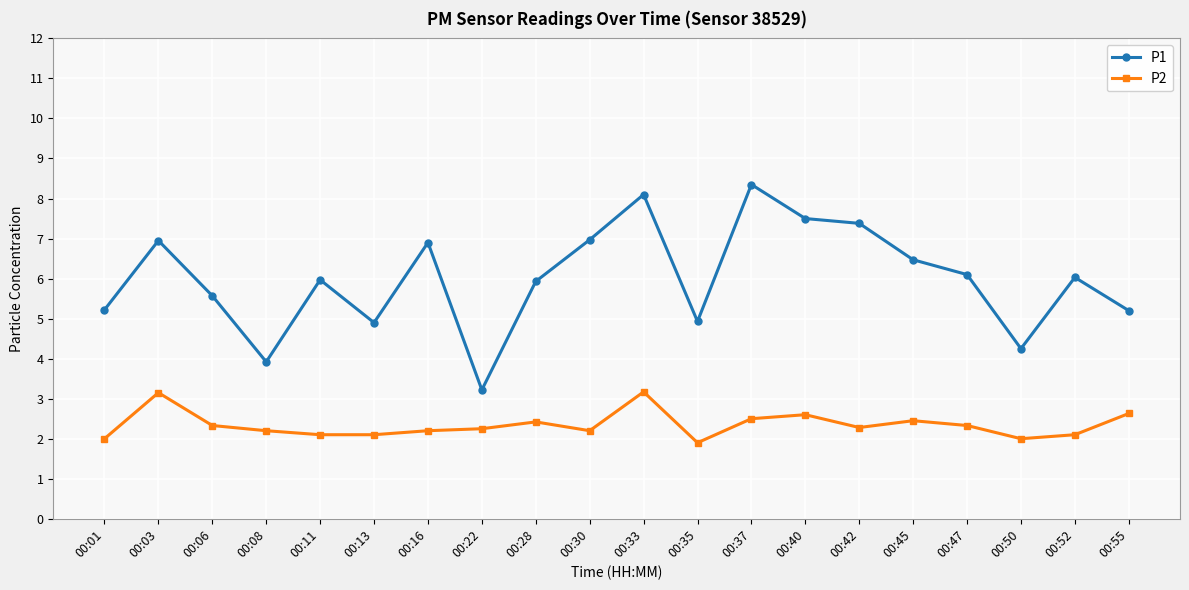

At which category is the sum across all series the highest?

00:33